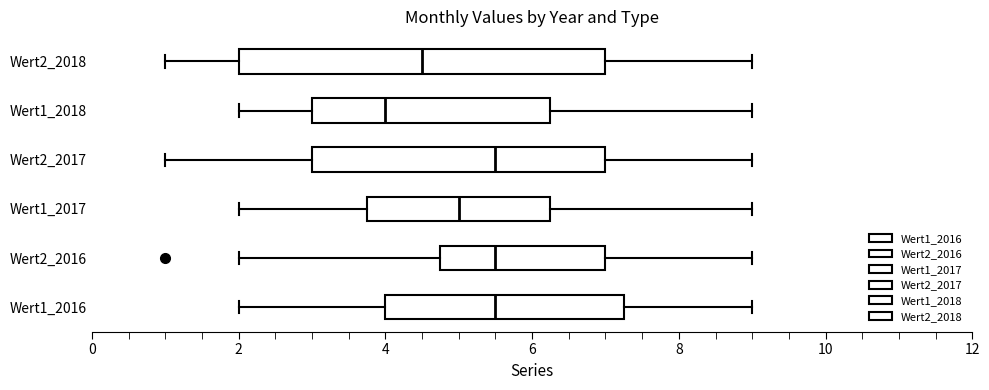

Where is the right edge of the box for Wert1_2017 on the x-axis? The values are not printed on the chart, so give them approximately, as read against the axis.

6.2